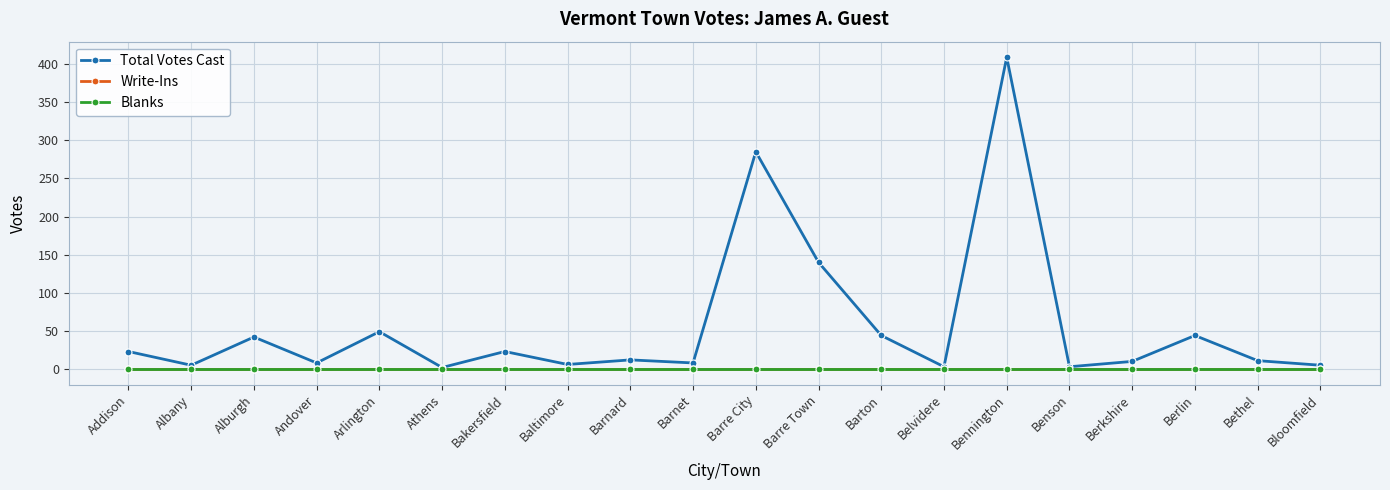

What is the difference between the highest and lowest values at Barton?

44